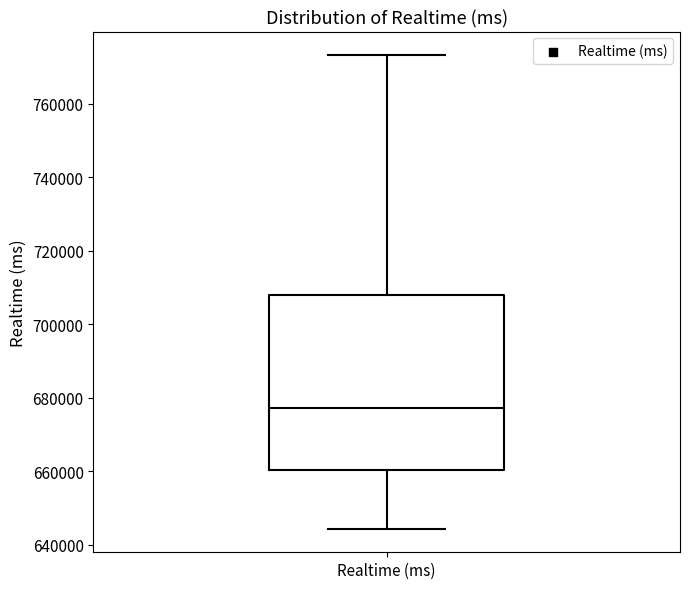

Where is the upper edge of the box for Realtime (ms) on the y-axis? The values are not printed on the chart, so give them approximately, as read against the axis.

708000